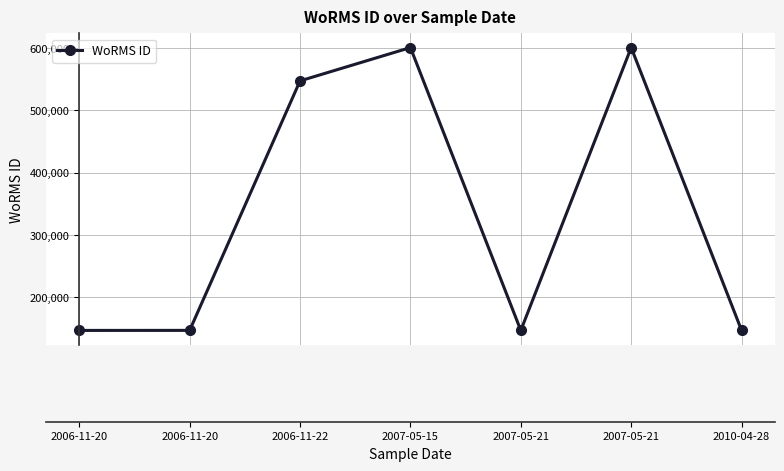

Does the chart have visible grid lines?

Yes